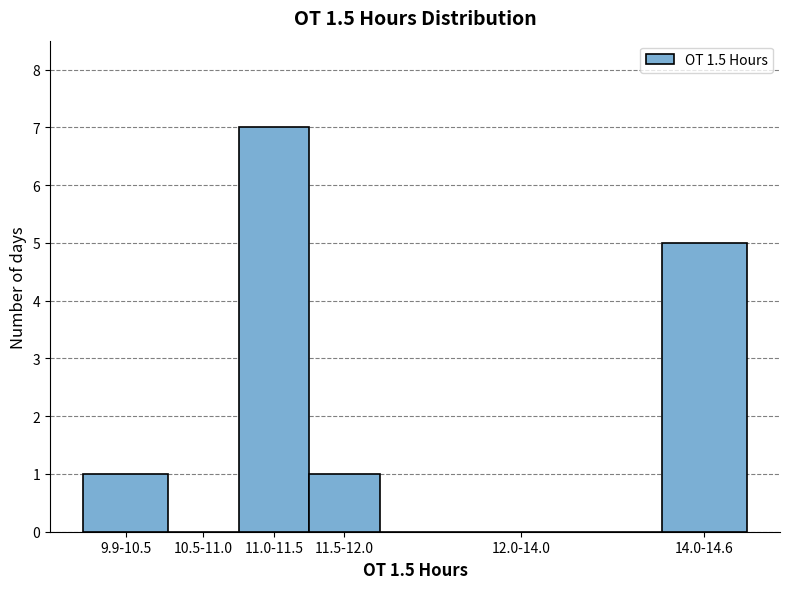

Reading left to right, what are all the values shown in this chart?

9.9-10.5=1	10.5-11.0=0	11.0-11.5=7	11.5-12.0=1	12.0-14.0=0	14.0-14.6=5